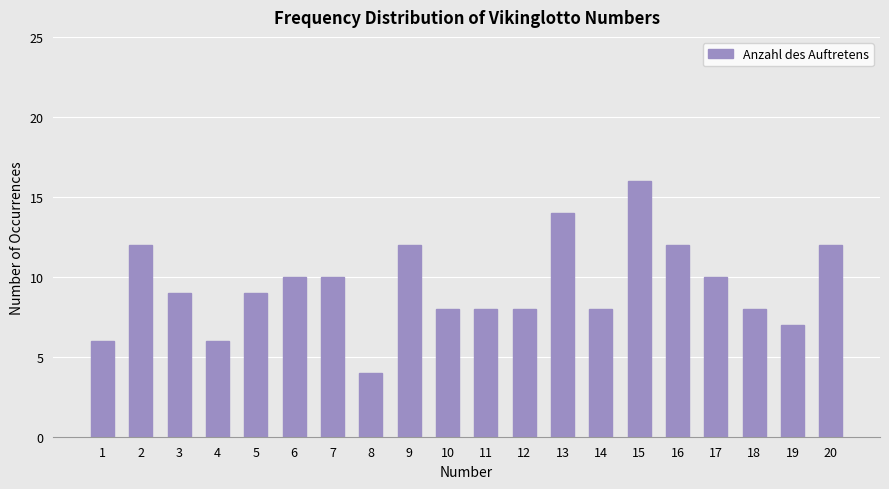

The chart shows a value of 8 at 18. True or false?

True